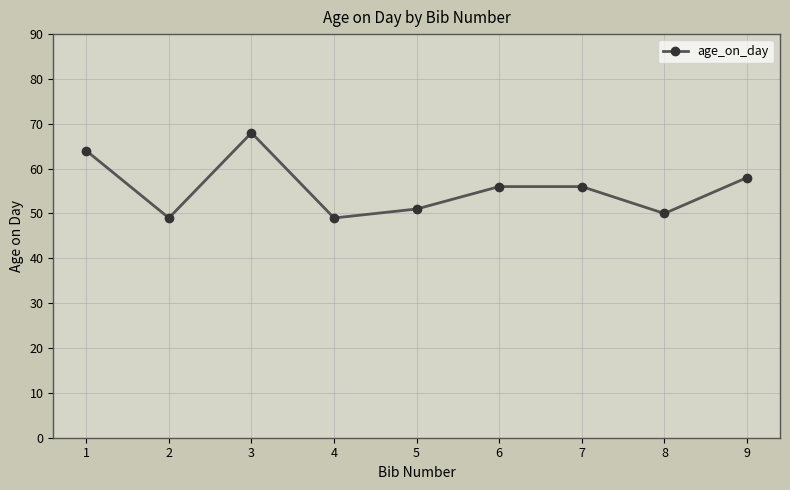

What is the average value?

56